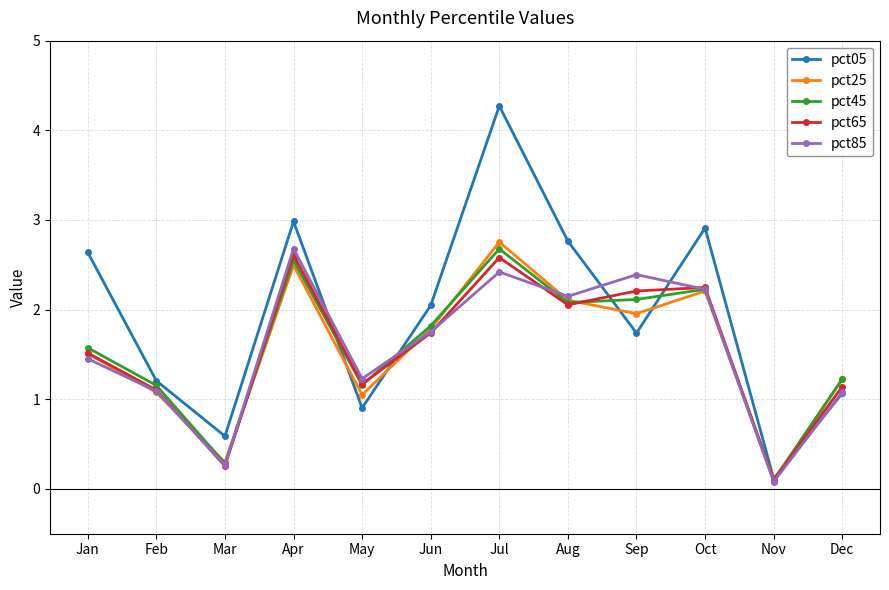

Which series ends up on top after the final intersection of pct45 and pct85?

pct45